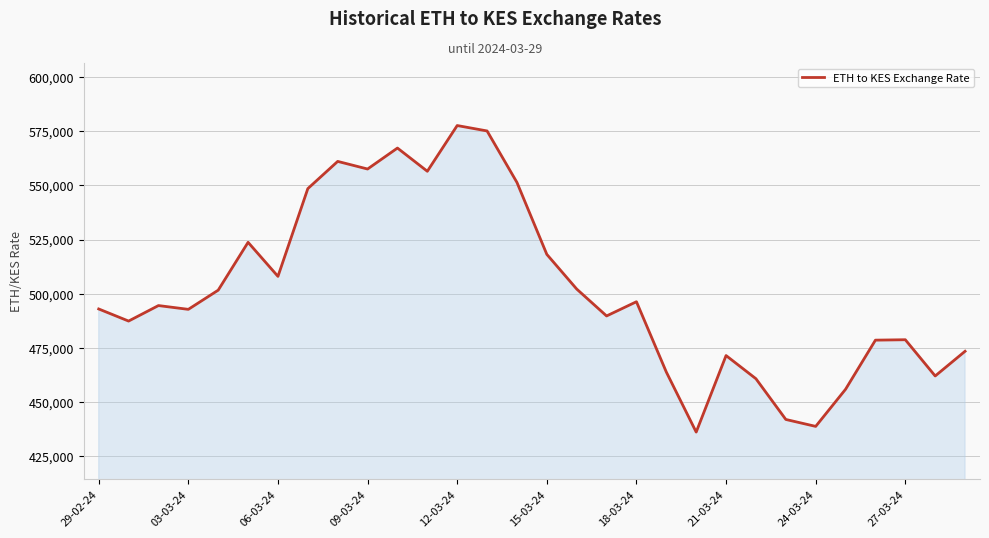

What is the difference between the maximum and minimum values?

141570